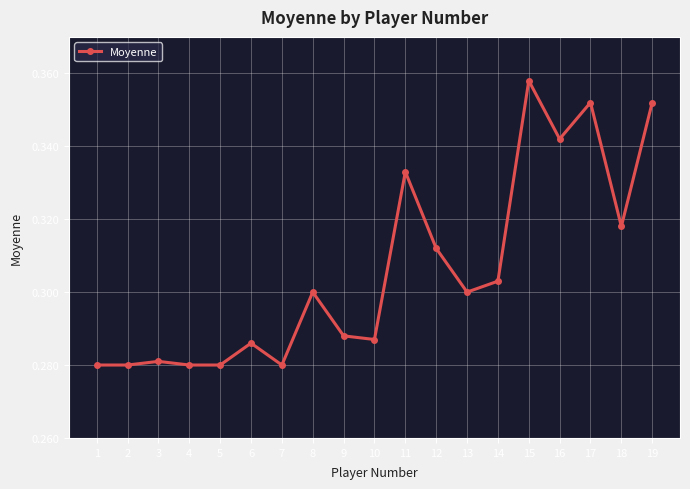

Count the values in the range 0 to 1.

19